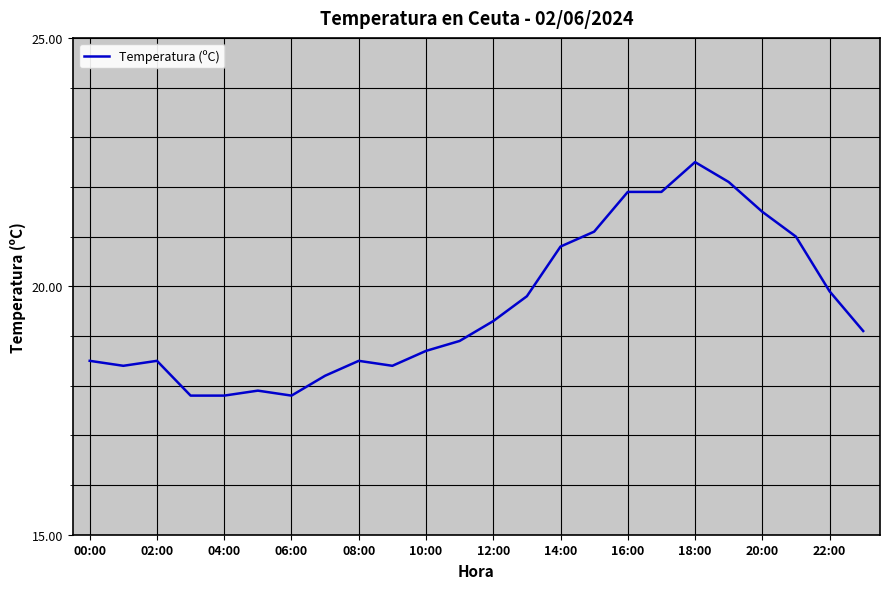

What is the difference between the maximum and minimum values?

4.7